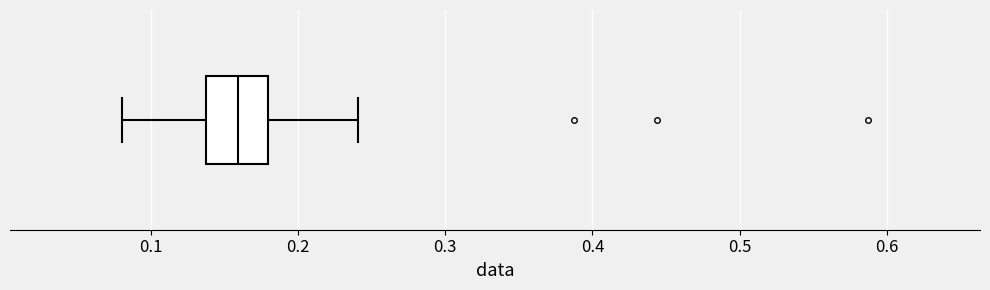

Transcribe this box plot: give where the median line is, the range the box spans, and where the two whiskers end, as read against the x-axis. The values are not printed on the chart, so give them approximately, as read against the axis.

median 0.16, box 0.14 to 0.18, whiskers 0.08 to 0.24